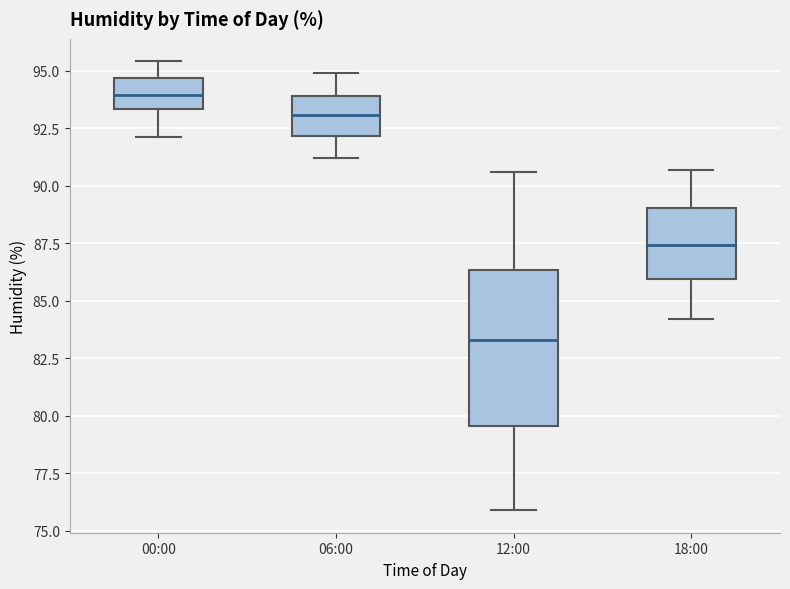

Reading left to right, transcribe this box plot: for each box, give where its median line is, the range the box spans, and where its two whiskers end, as read against the y-axis. The values are not printed on the chart, so give them approximately, as read against the axis.

00:00: median 94.0, box 93.5 to 94.5, whiskers 92.0 to 95.5
06:00: median 93.0, box 92.0 to 94.0, whiskers 91.0 to 95.0
12:00: median 83.5, box 79.5 to 86.5, whiskers 76.0 to 90.5
18:00: median 87.5, box 86.0 to 89.0, whiskers 84.0 to 90.5